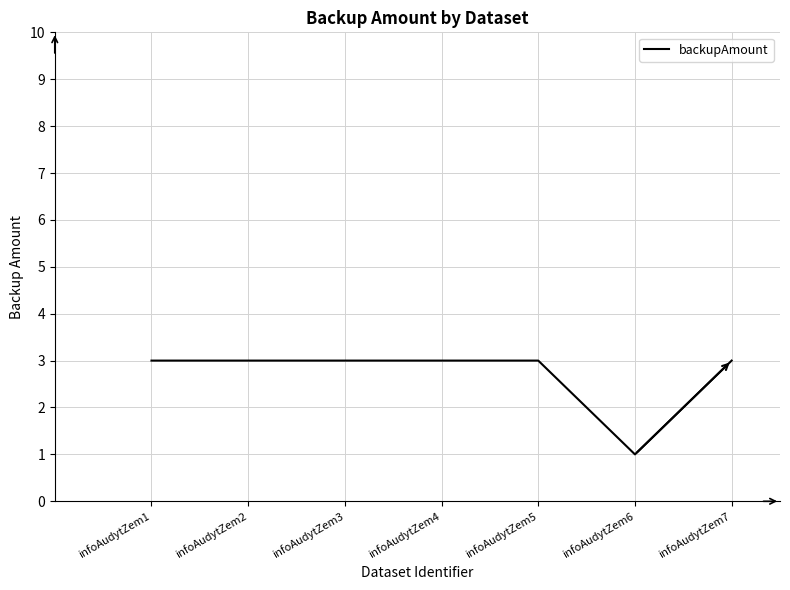

Does the chart display data point markers on the line(s)?

No